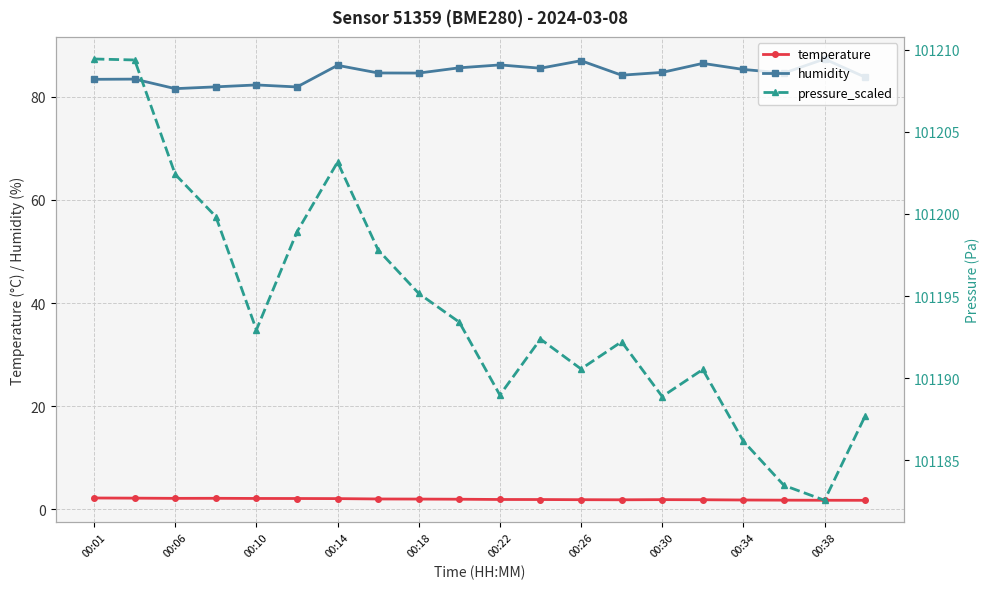

How many data points in pressure_scaled are above 101192?

12